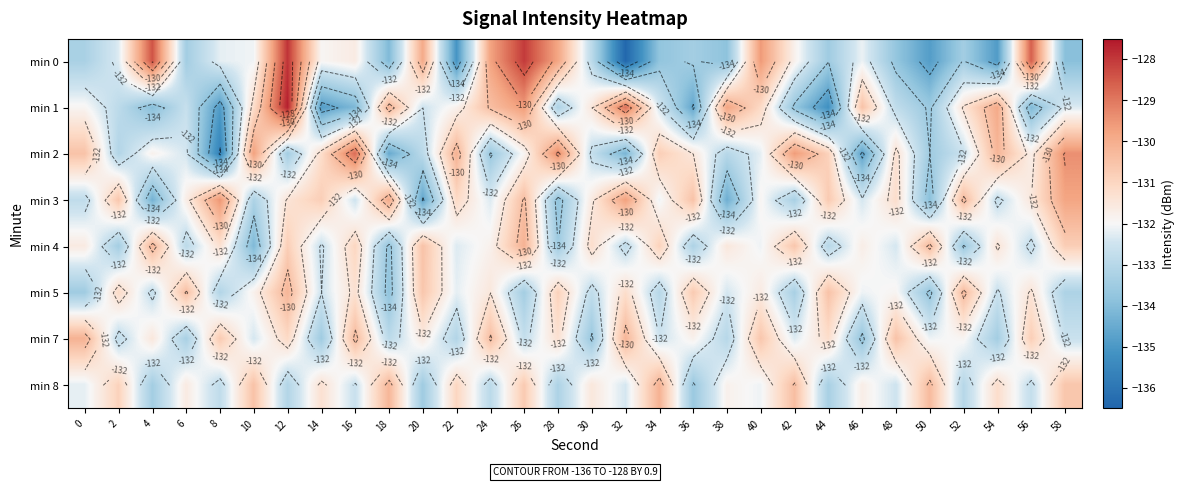

What is the smallest value displayed?

-136.4